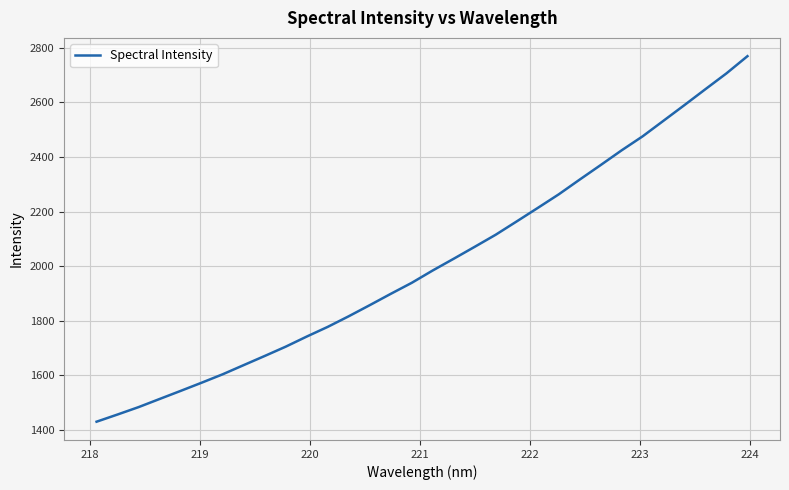

What is the minimum value shown in the chart?

1430.5